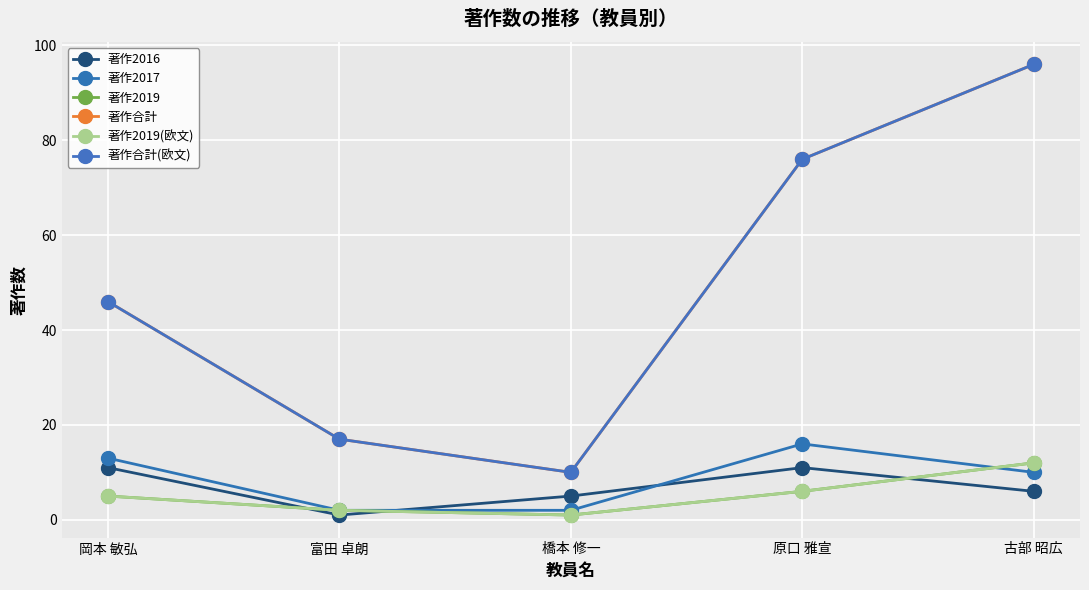

What is the minimum value for 著作2017?

2